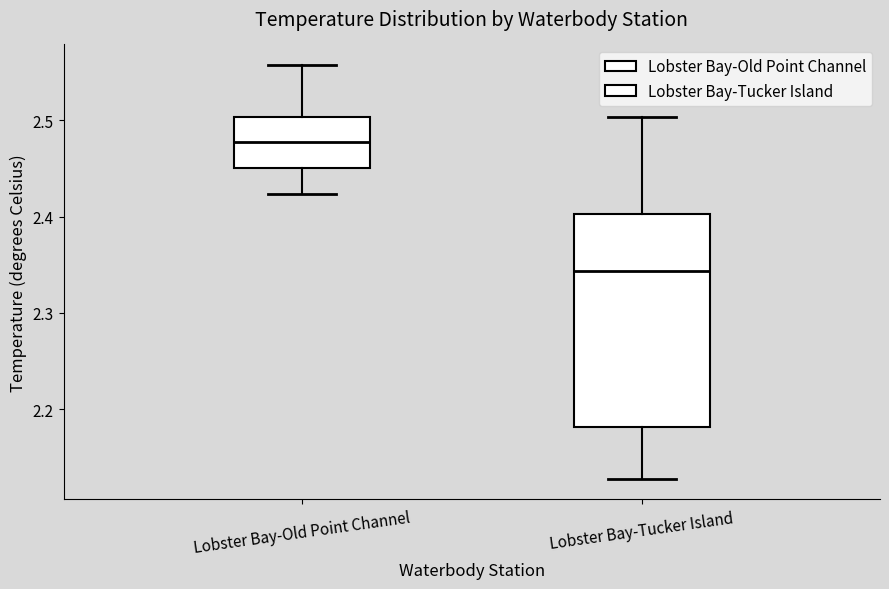

Reading left to right, read every box against the y-axis: the position of its median line, the range the box covers, and the ends of its whiskers. The values are not printed on the chart, so give them approximately, as read against the axis.

Lobster Bay-Old Point Channel: median 2.48, box 2.45 to 2.50, whiskers 2.42 to 2.56
Lobster Bay-Tucker Island: median 2.34, box 2.18 to 2.40, whiskers 2.13 to 2.50